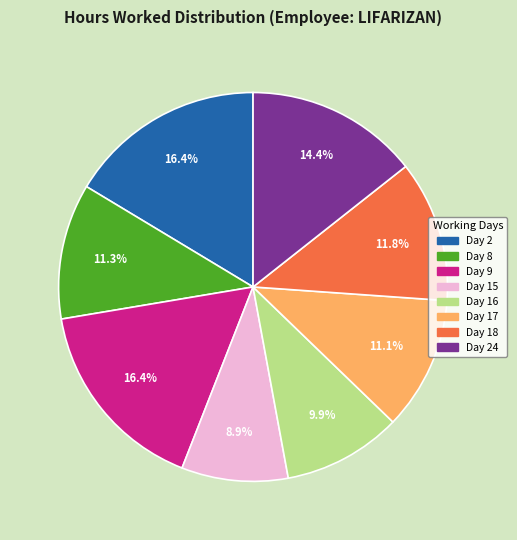

To the nearest percent, what is the average slice percentage?

12%